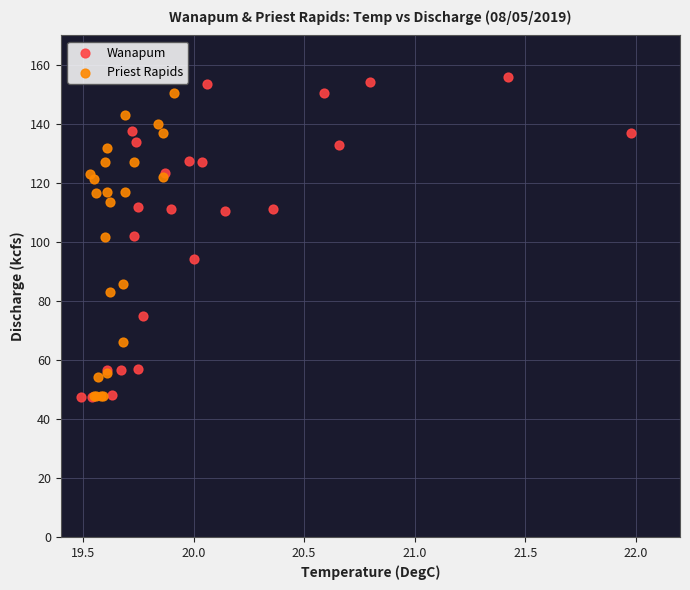

Which series has the widest spread of Y values?

Wanapum